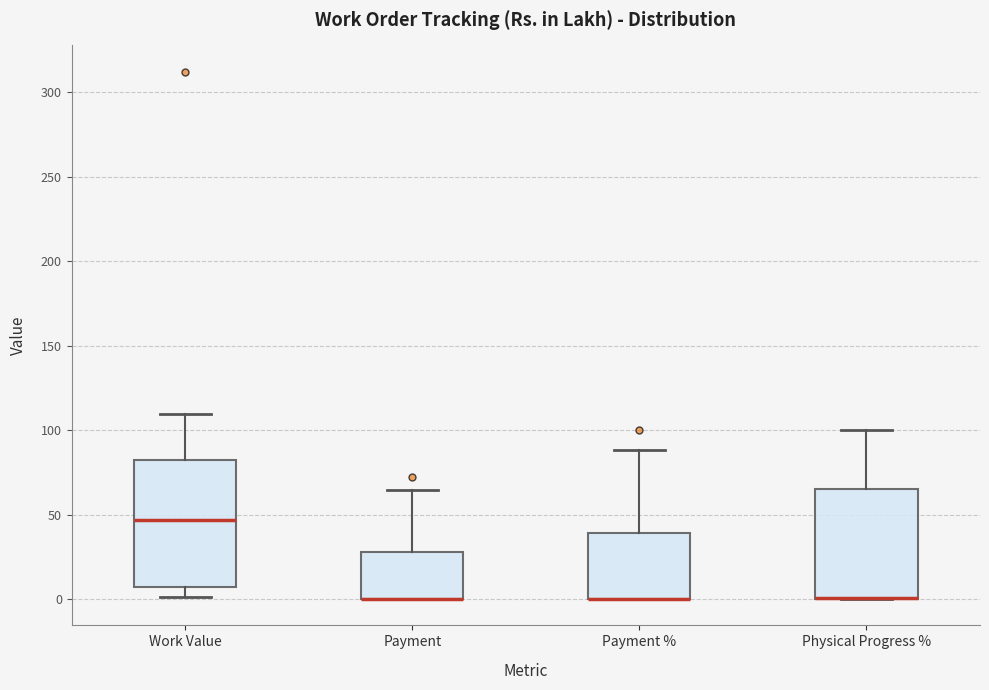

Comparing the boxes themselves (not the whiskers), which one is the tallest?

Work Value